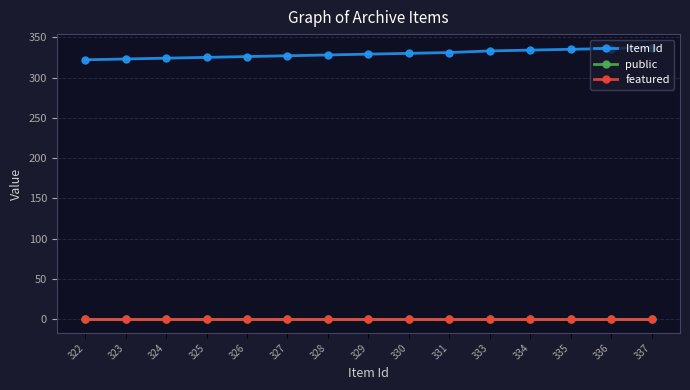

The value of Item Id at 331 is 331. True or false?

True